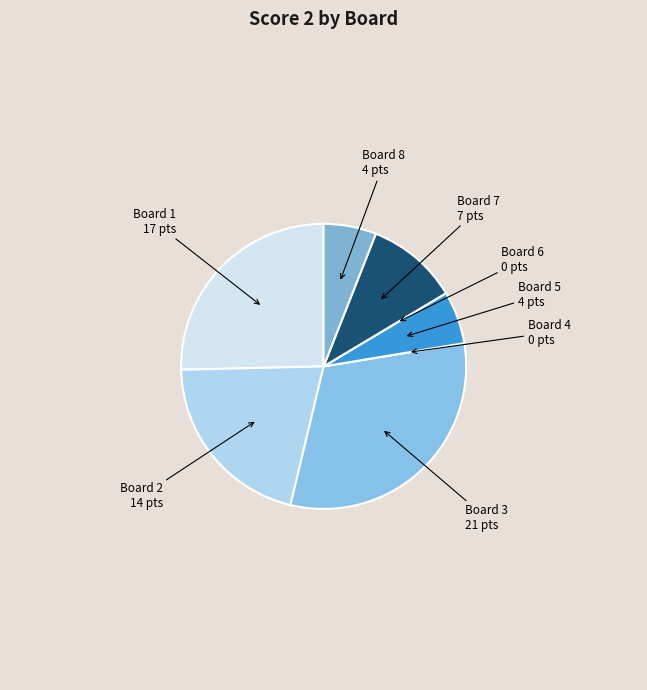

Which category has the biggest portion of the pie?

Board 3